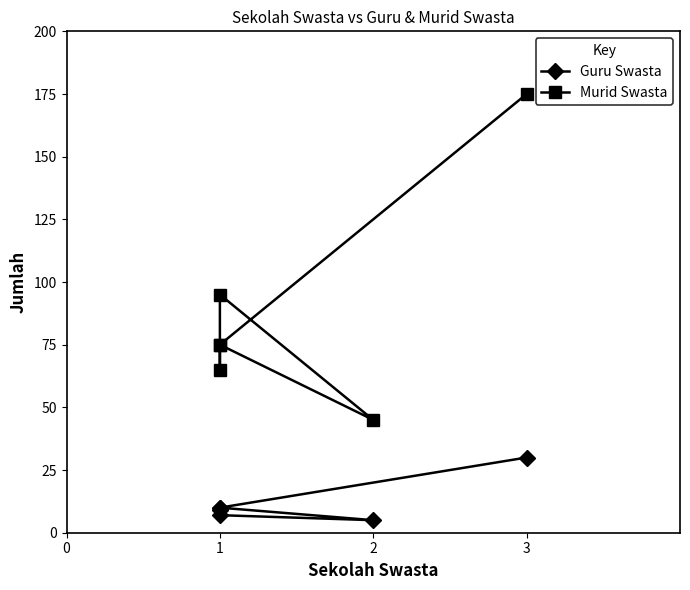

What is the total value across all series at 1?

85